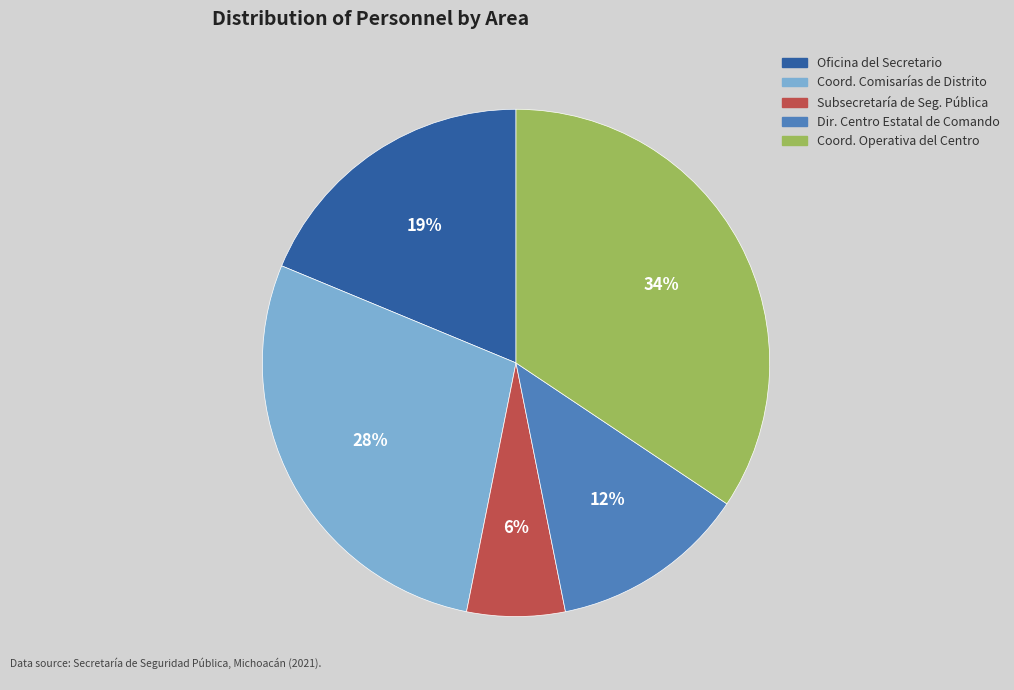

To the nearest percent, what is the average slice percentage?

20%